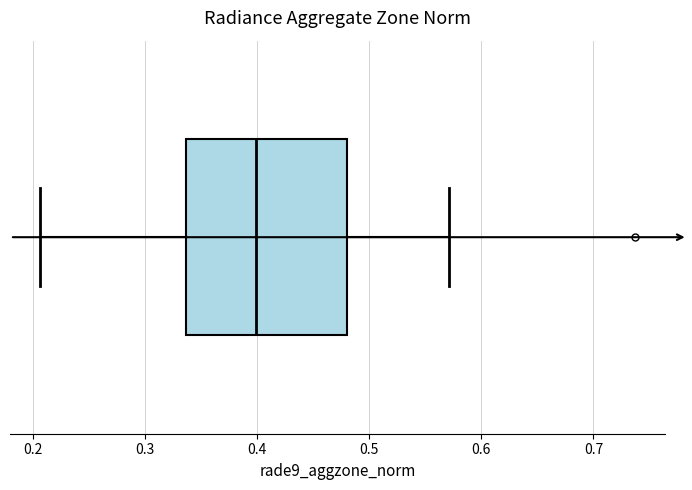

Read this box plot against the x-axis: the position of the median line, the range covered by the box, and the ends of both whiskers. The values are not printed on the chart, so give them approximately, as read against the axis.

median 0.40, box 0.34 to 0.48, whiskers 0.21 to 0.57